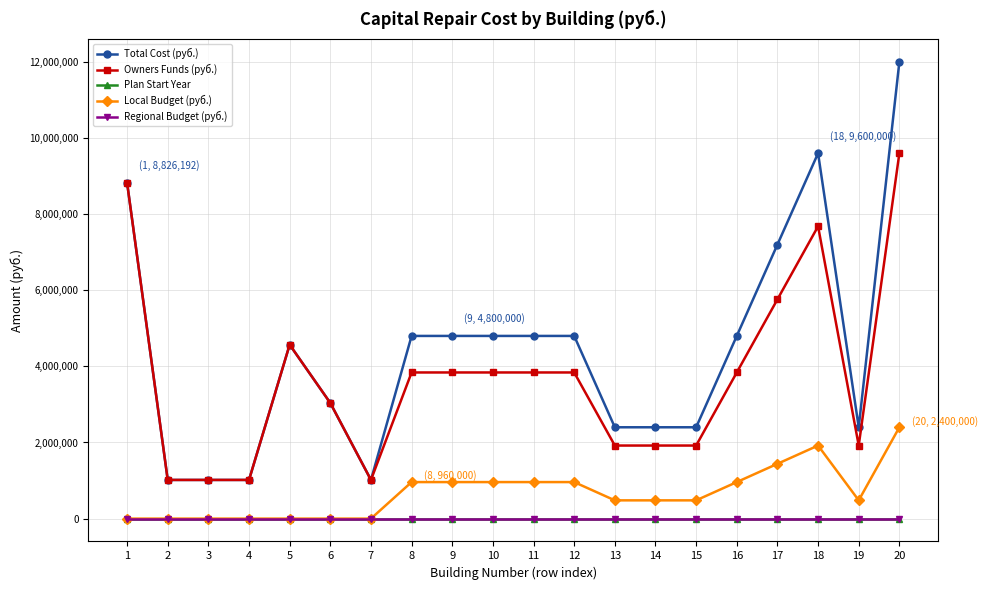

What is the average value of the Plan Start Year series?

2020.0